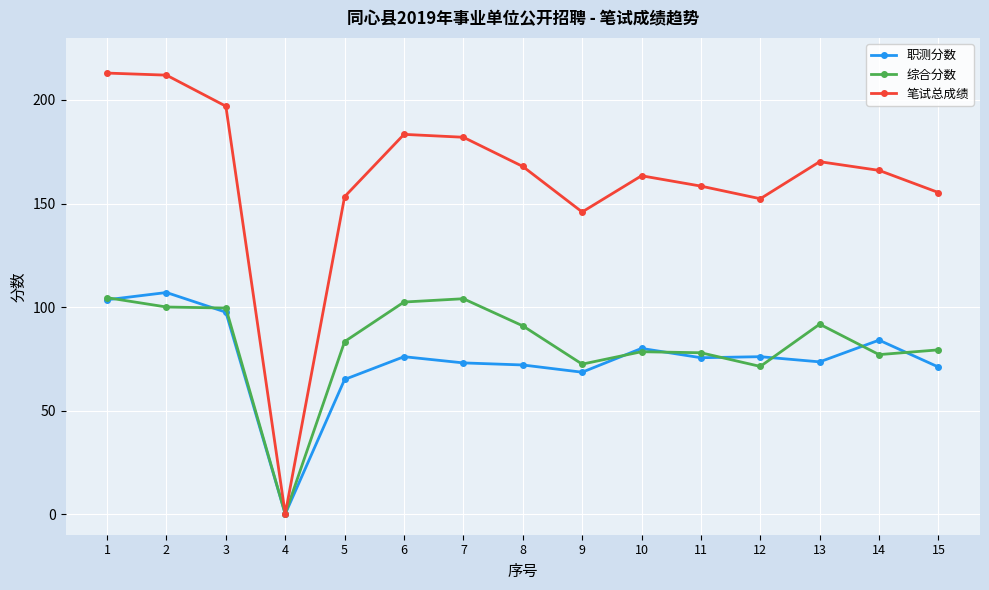

At which label does 职测分数 reach its peak?

2